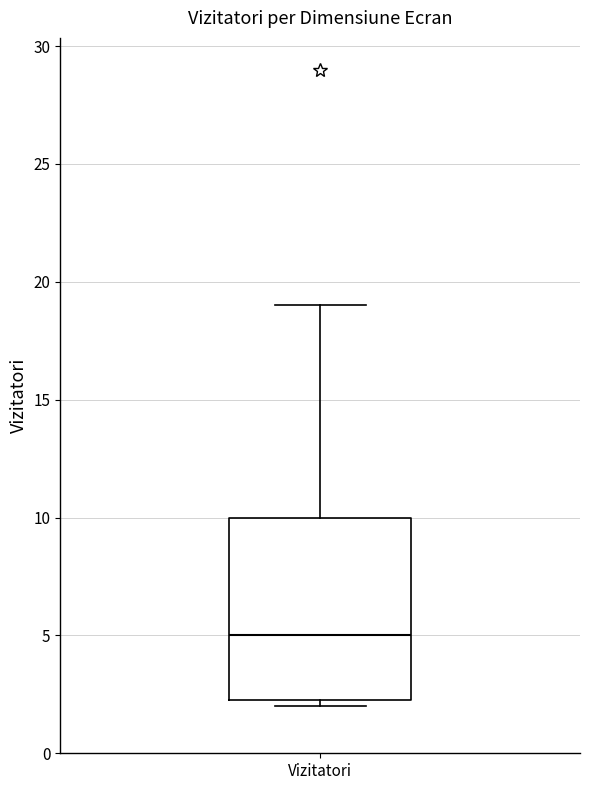

Read this box plot against the y-axis: the position of the median line, the range covered by the box, and the ends of both whiskers. The values are not printed on the chart, so give them approximately, as read against the axis.

median 5.0, box 2.5 to 10.0, whiskers 2.0 to 19.0